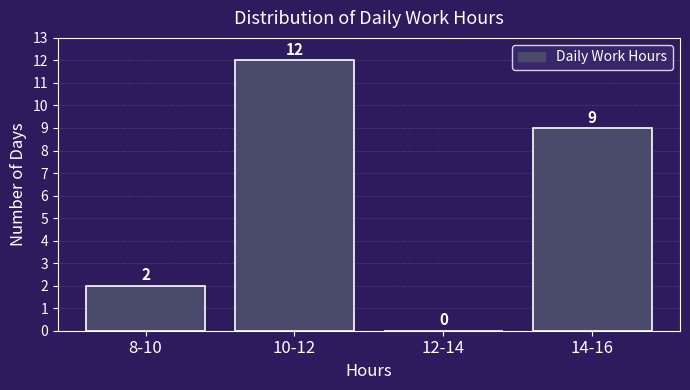

Reading right to left, list all the values displayed in this chart.

14-16=9	12-14=0	10-12=12	8-10=2